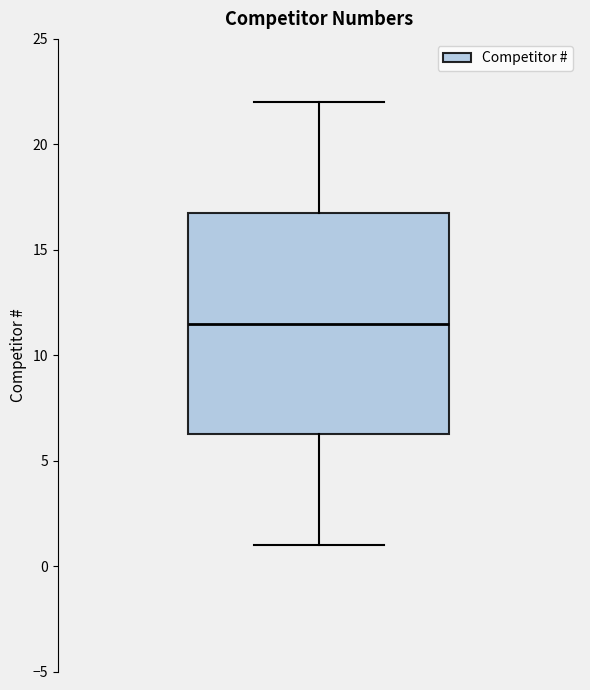

Transcribe this box plot: give where the median line is, the range the box spans, and where the two whiskers end, as read against the y-axis. The values are not printed on the chart, so give them approximately, as read against the axis.

median 11.5, box 6.5 to 17.0, whiskers 1.0 to 22.0